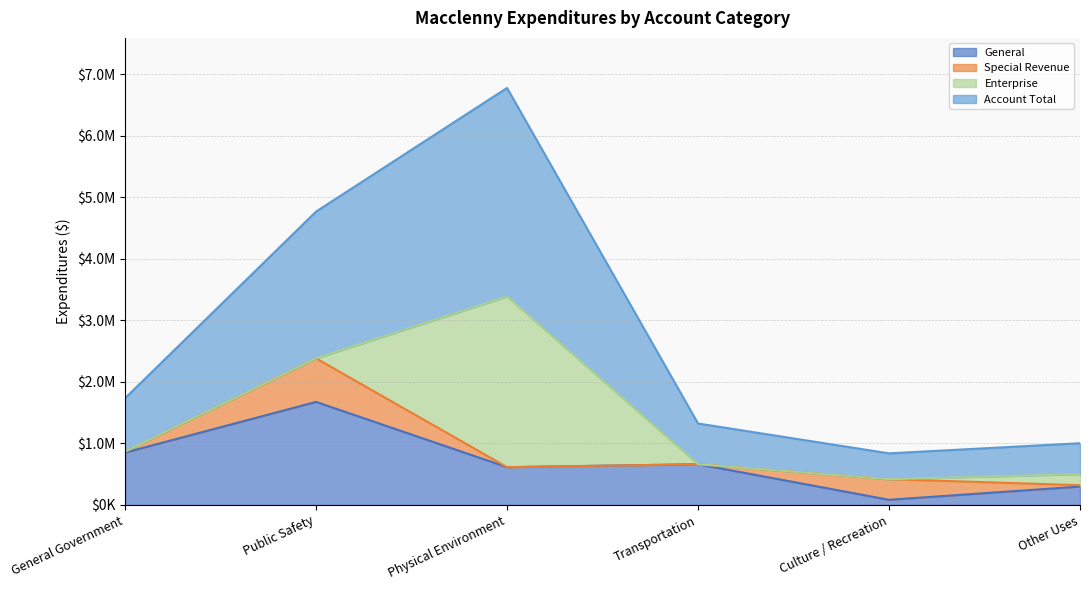

True or false: Account Total and General cross at least once.

False